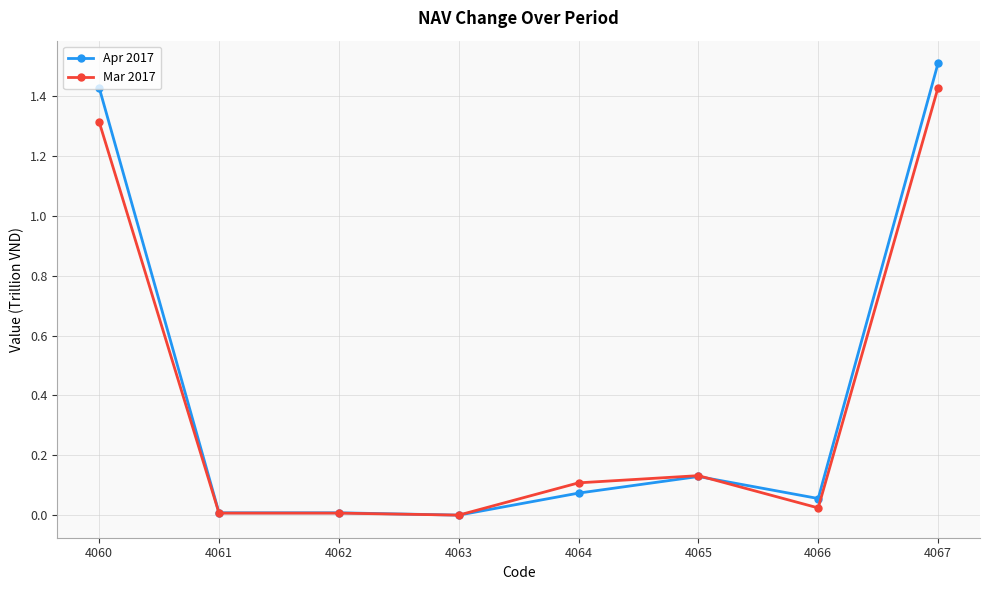

Which series has the largest total across all categories?

Apr 2017